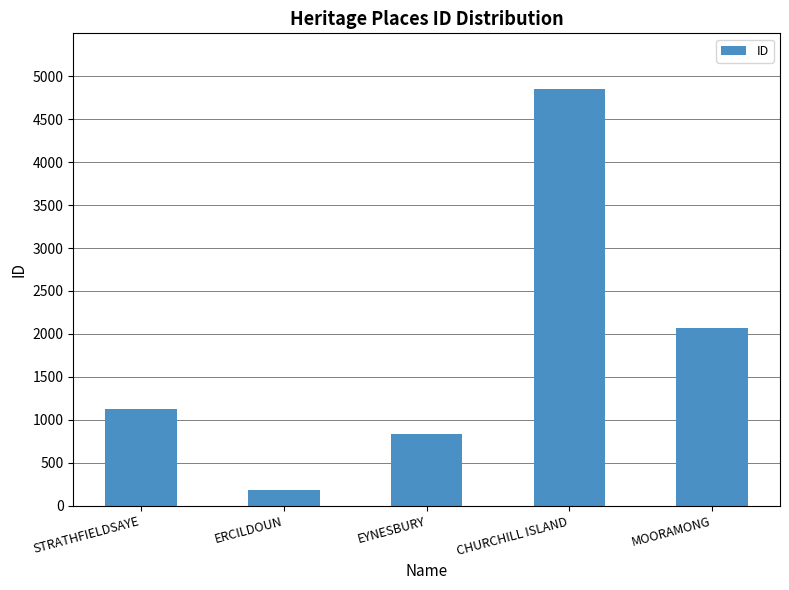

Does the chart contain stacked bars?

No